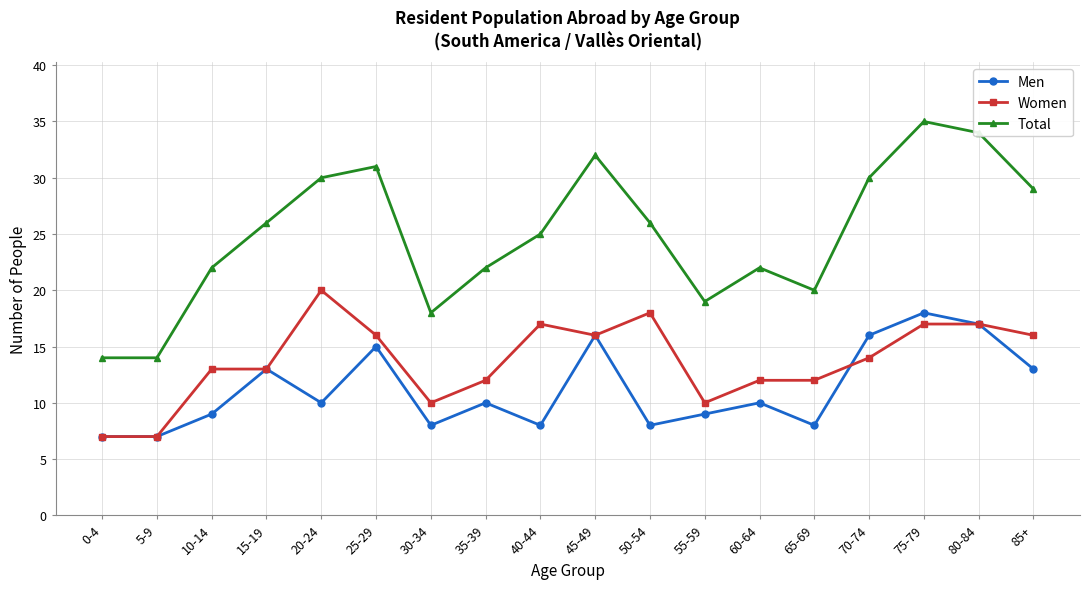

At which label is Total closest to 24?

40-44